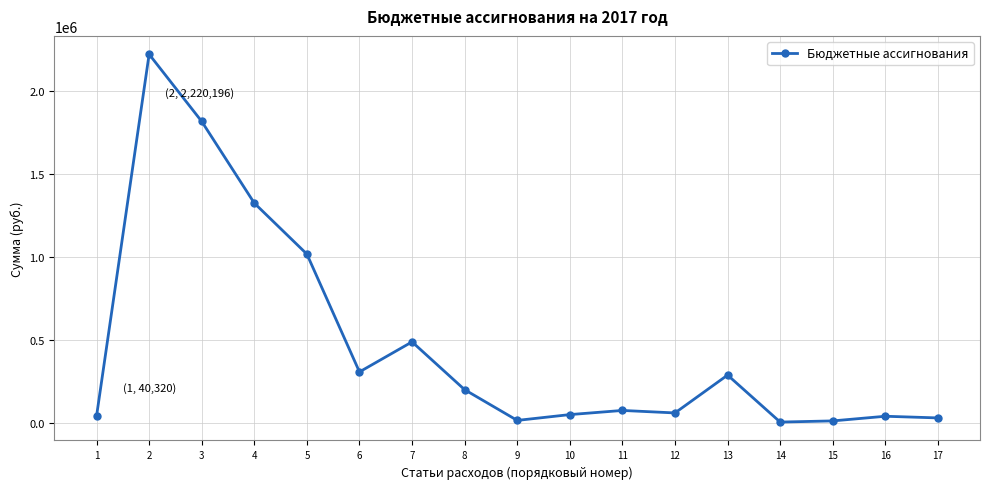

What is the greatest value displayed?

2220196